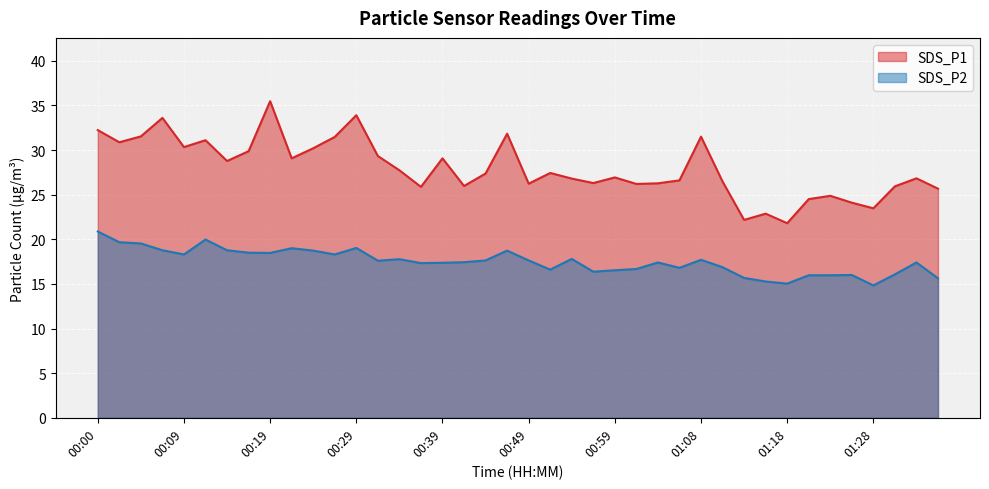

What is the maximum value for SDS_P2?

20.9